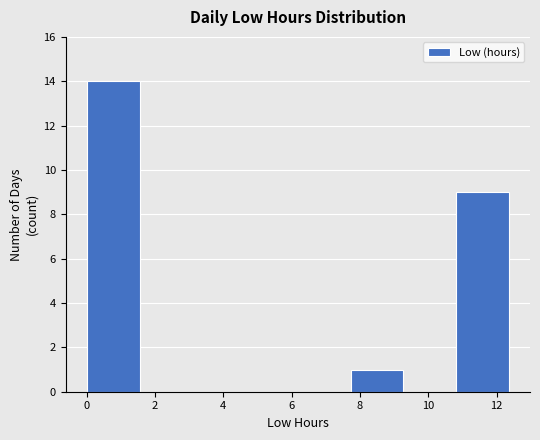

Which range on the x-axis has the tallest bar?

0.0 to 1.6